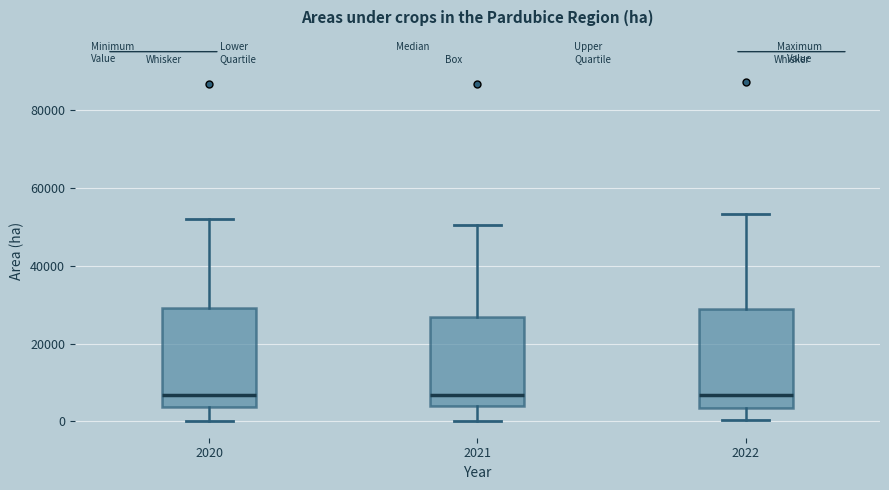

Reading left to right, transcribe this box plot: for each box, give where its median line is, the range the box spans, and where its two whiskers end, as read against the y-axis. The values are not printed on the chart, so give them approximately, as read against the axis.

2020: median 6000, box 4000 to 30000, whiskers 0 to 52000
2021: median 6000, box 4000 to 26000, whiskers 0 to 50000
2022: median 6000, box 4000 to 28000, whiskers 0 to 54000